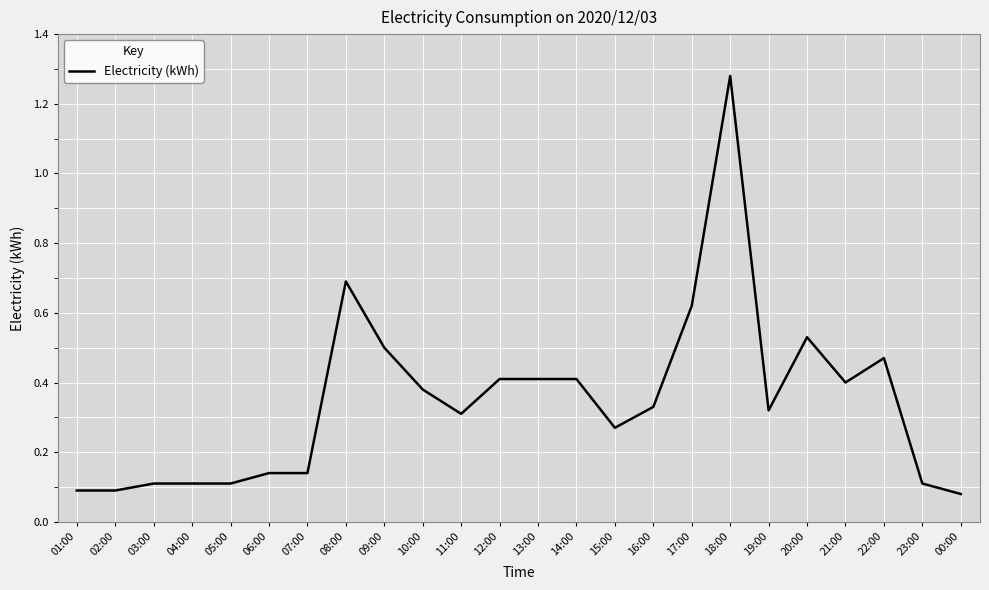

What position from the left is 17:00?

17